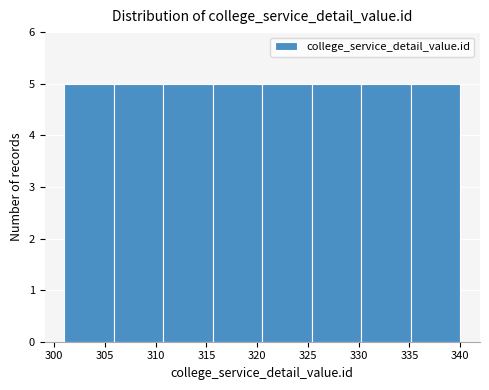

Reading left to right, transcribe this chart: for each bar, give the range it covers on the x-axis and its height. Neither the bar edges nor the heights are printed on the chart, so give them approximately, as read against the axes.

301.0 to 306.0: 5
306.0 to 311.0: 5
311.0 to 315.5: 5
315.5 to 320.5: 5
320.5 to 325.5: 5
325.5 to 330.5: 5
330.5 to 335.0: 5
335.0 to 340.0: 5